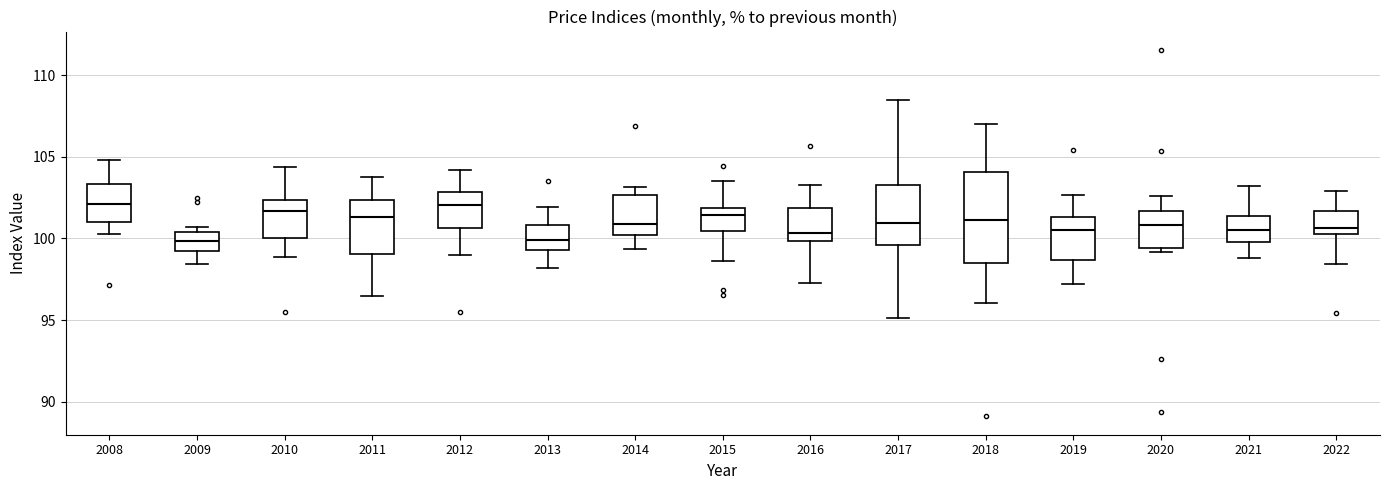

Comparing the boxes themselves (not the whiskers), which one is the tallest?

2018